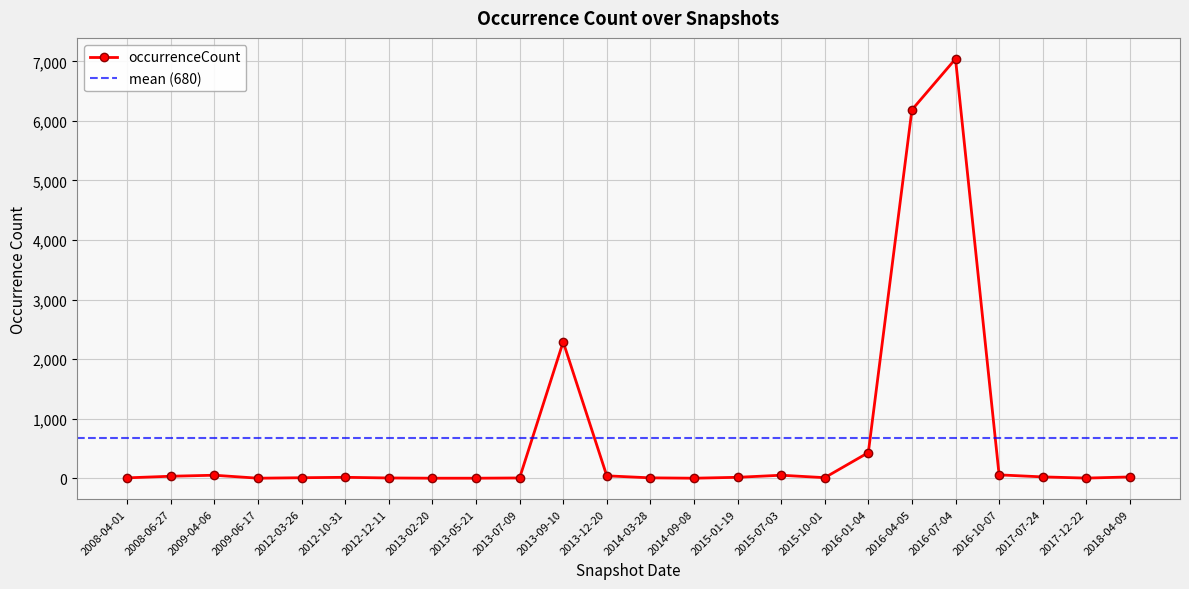

At which label is the value closest to 3521?

2013-09-10